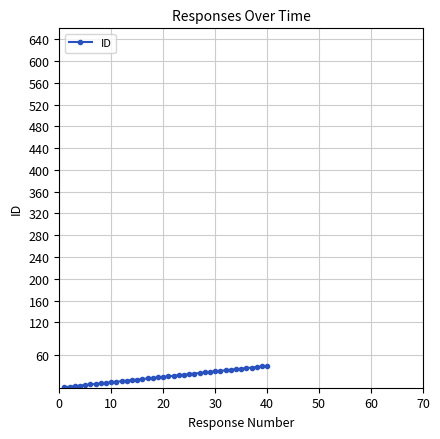

What is the difference between the maximum and second lowest values?

38